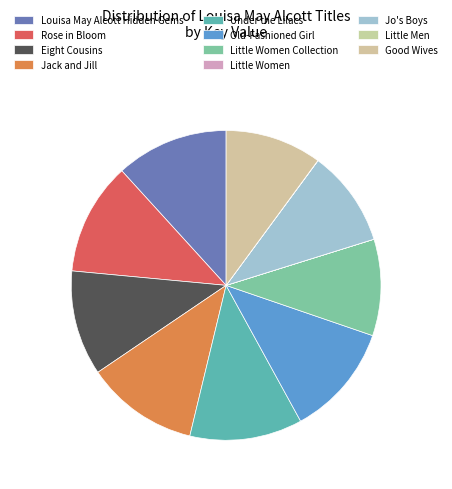

What is the change in value from Eight Cousins to Little Men?

-180067761